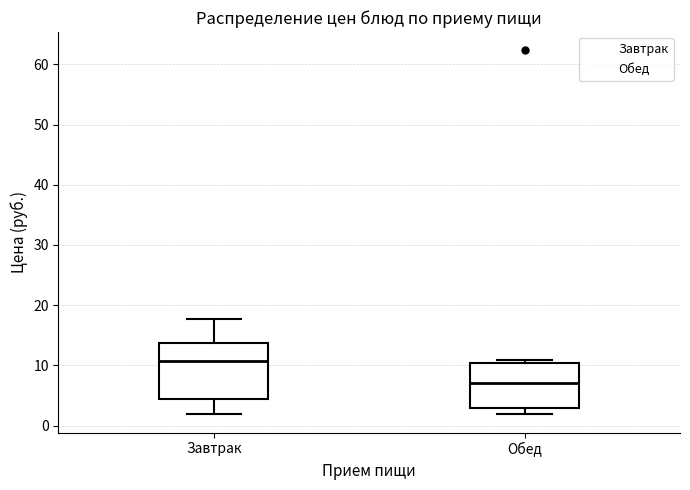

Reading left to right, read every box against the y-axis: the position of its median line, the range the box covers, and the ends of its whiskers. The values are not printed on the chart, so give them approximately, as read against the axis.

Завтрак: median 11, box 4 to 14, whiskers 2 to 18
Обед: median 7, box 3 to 10, whiskers 2 to 11